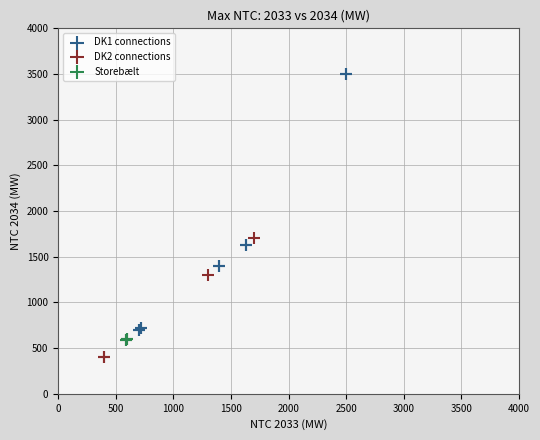

Which series contains the highest Y value?

DK1 connections